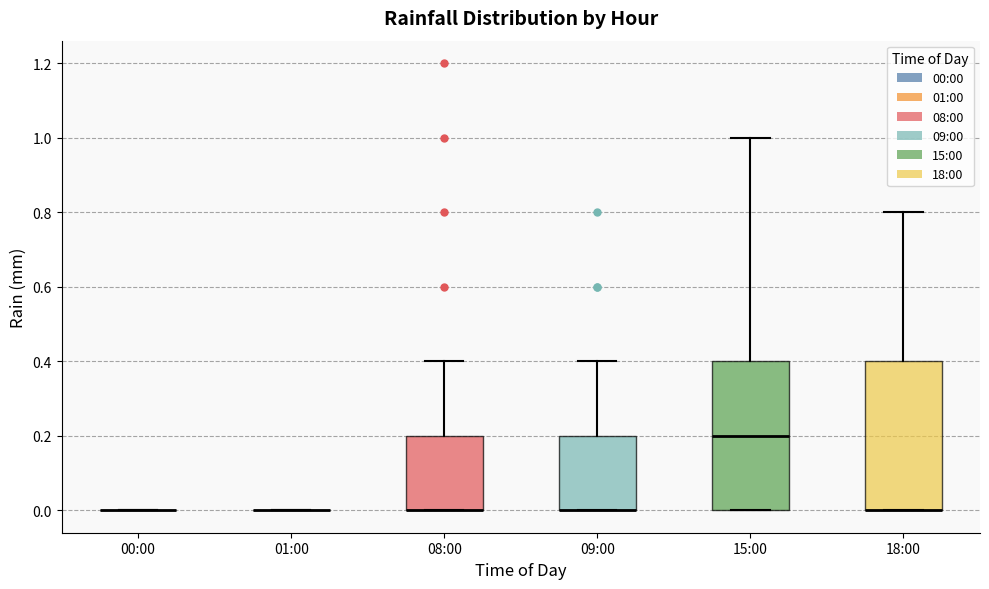

Reading left to right, read every box against the y-axis: the position of its median line, the range the box covers, and the ends of its whiskers. The values are not printed on the chart, so give them approximately, as read against the axis.

00:00: box collapsed to a line at 0.0, whiskers 0.0 to 0.0
01:00: box collapsed to a line at 0.0, whiskers 0.0 to 0.0
08:00: median 0.0 (drawn on the box's lower edge), box 0.0 to 0.2, whiskers 0.0 to 0.4
09:00: median 0.0 (drawn on the box's lower edge), box 0.0 to 0.2, whiskers 0.0 to 0.4
15:00: median 0.2, box 0.0 to 0.4, whiskers 0.0 to 1.0
18:00: median 0.0 (drawn on the box's lower edge), box 0.0 to 0.4, whiskers 0.0 to 0.8